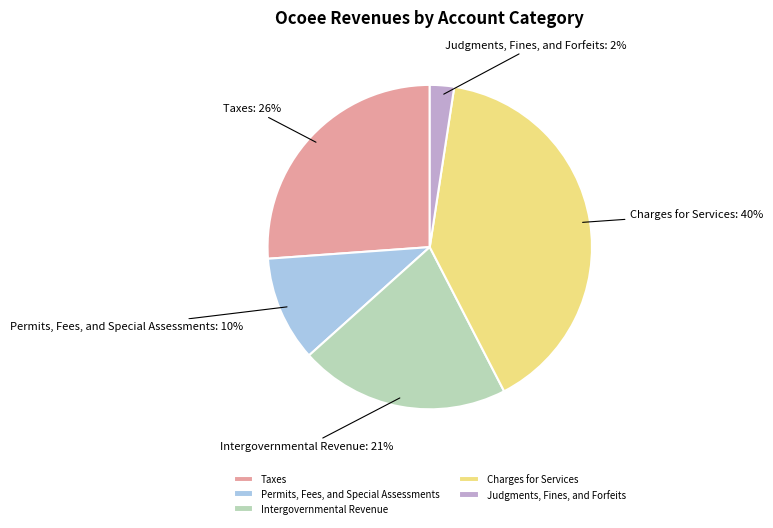

To the nearest percent, what percentage of the pie is Intergovernmental Revenue?

21%